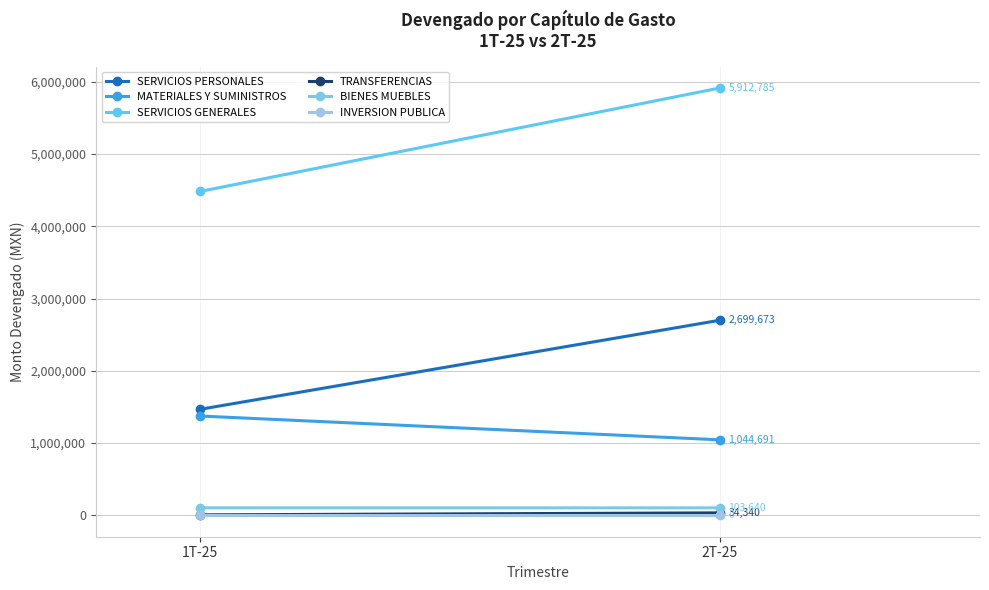

What is the lowest value of the TRANSFERENCIAS series?

6960.1